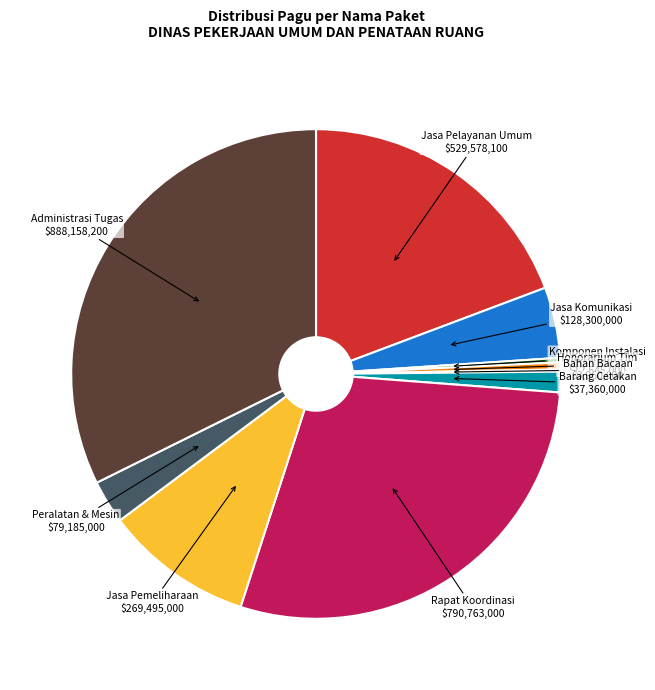

What is the ratio of the value at Rapat Koordinasi to the value at Administrasi Tugas?

0.9